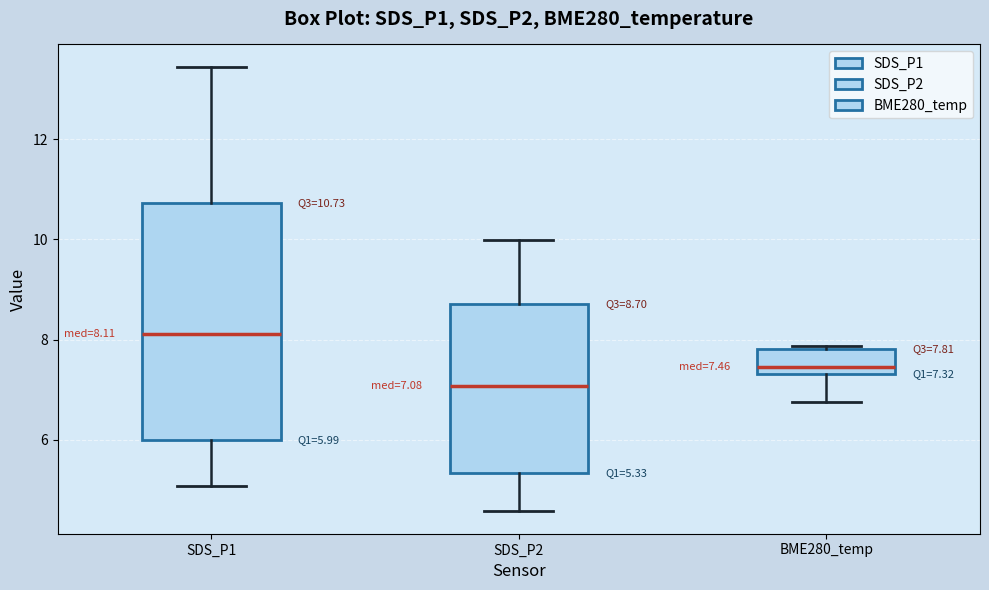

Which box is the tallest, from its lower edge to its upper edge?

SDS_P1